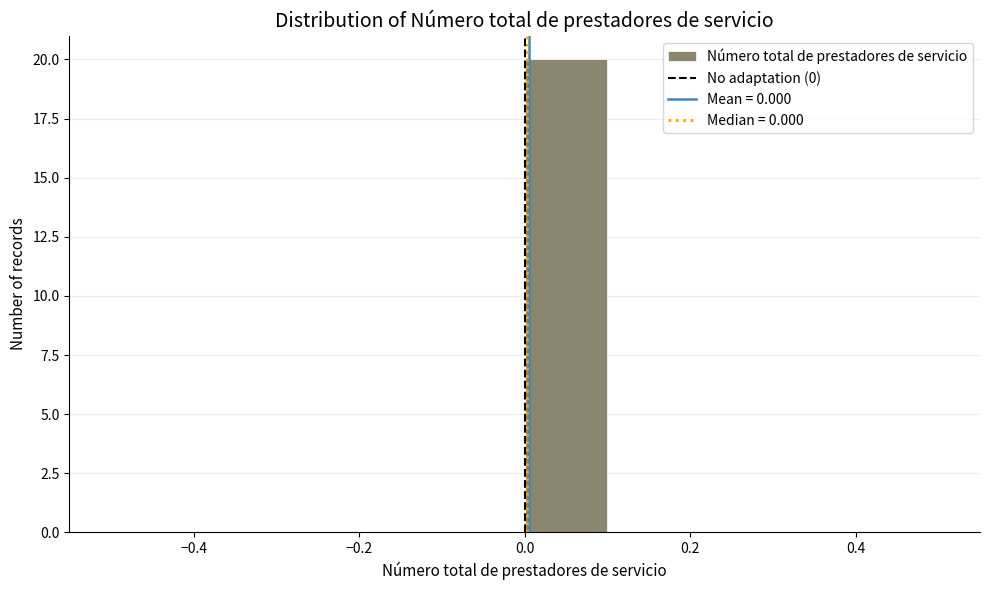

Reading left to right, transcribe this chart: for each bar, give the range it covers on the x-axis and its height. The values are not printed on the chart, so give them approximately, as read against the axis.

-0.5 to -0.4: 0
-0.4 to -0.3: 0
-0.3 to -0.2: 0
-0.2 to -0.1: 0
-0.1 to 0.0: 0
0.0 to 0.1: 20
0.1 to 0.2: 0
0.2 to 0.3: 0
0.3 to 0.4: 0
0.4 to 0.5: 0